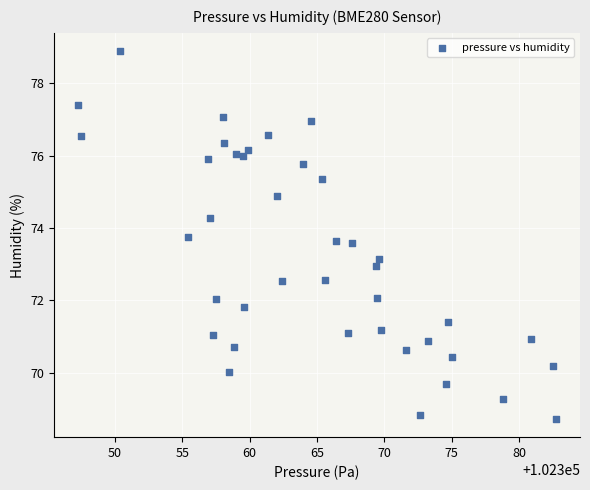

What is the range of Y values (max minus min)?

10.2